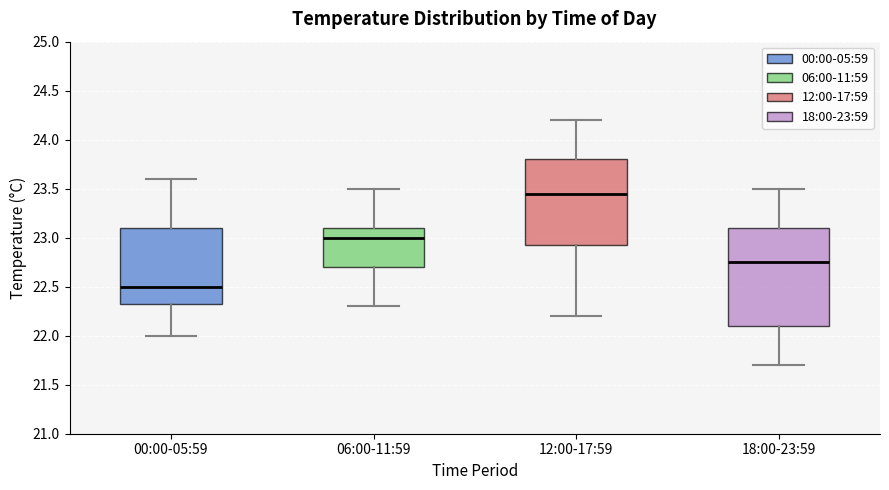

Which box has the lowest median line?

00:00-05:59